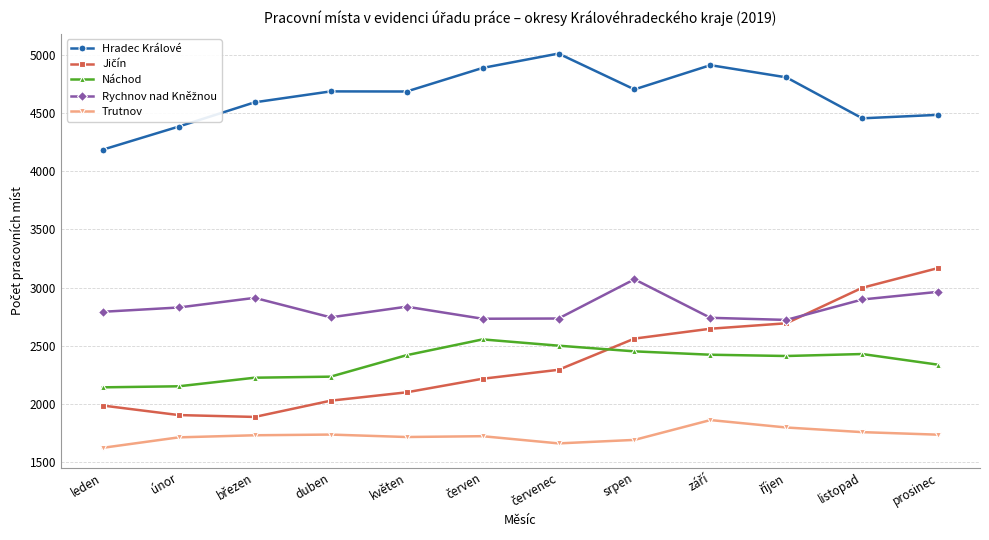

What is the label of the 1st point from the left?

leden